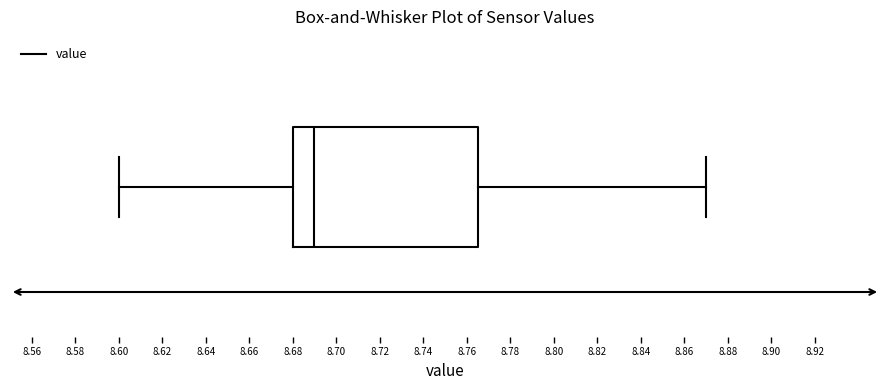

Transcribe this box plot: give where the median line is, the range the box spans, and where the two whiskers end, as read against the x-axis. The values are not printed on the chart, so give them approximately, as read against the axis.

median 8.690, box 8.680 to 8.766, whiskers 8.600 to 8.870